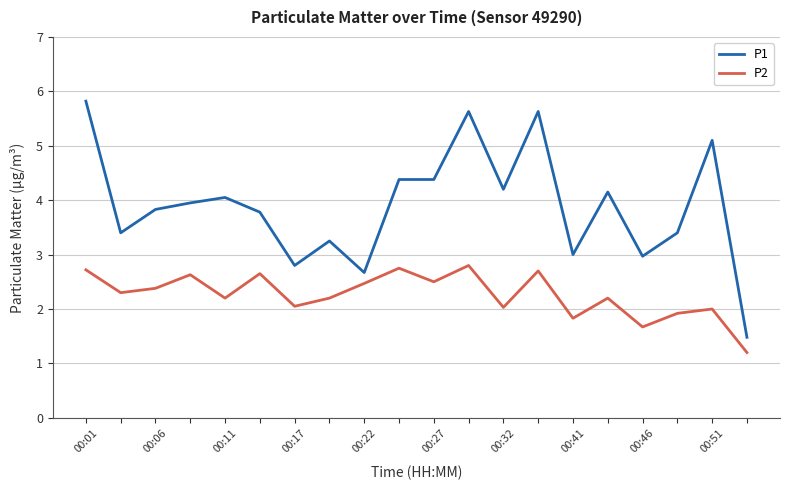

Which series has the largest range (max minus min)?

P1